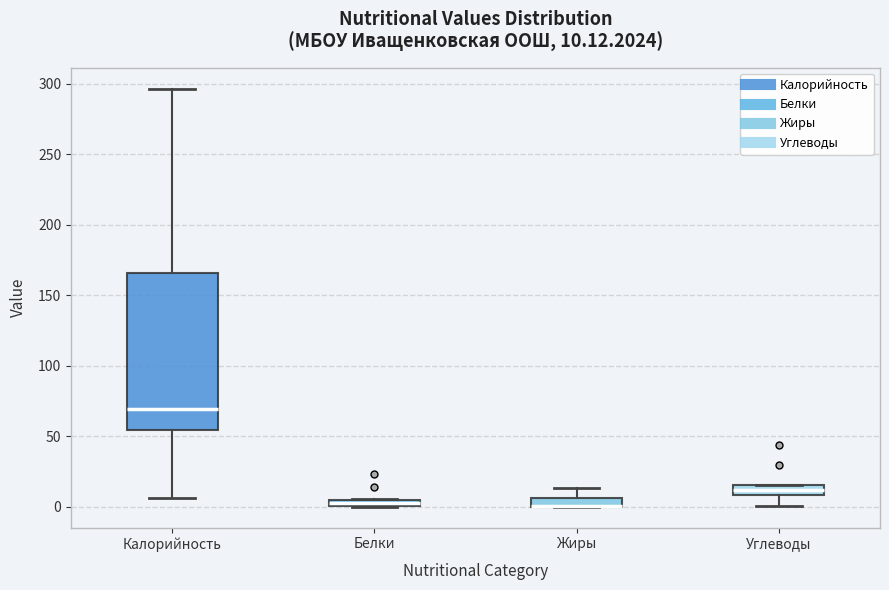

Which box is the tallest, from its lower edge to its upper edge?

Калорийность